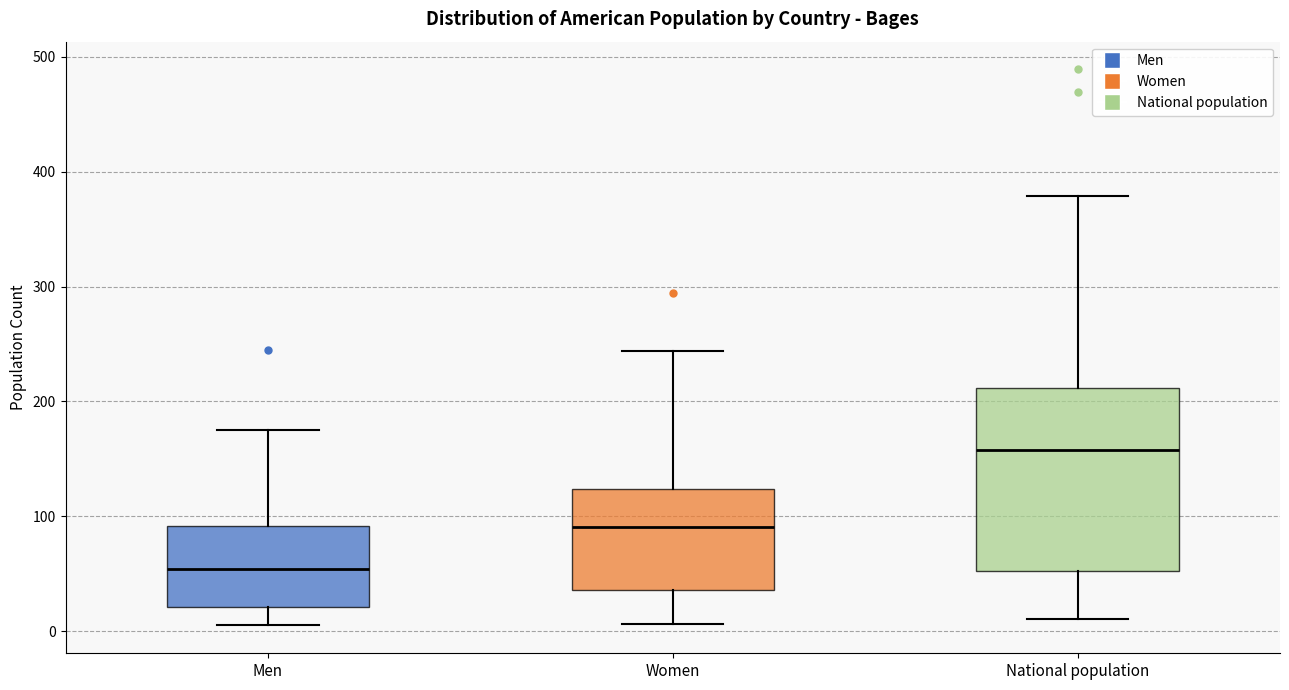

Where is the upper edge of the box for Women on the y-axis? The values are not printed on the chart, so give them approximately, as read against the axis.

120